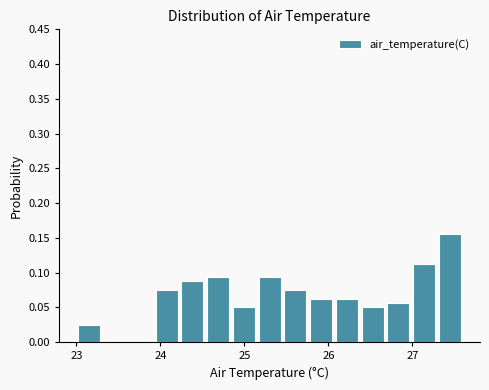

Around what value on the x-axis is the tallest bar? Give the approximate position of its centre, as read against the axis.

27.4